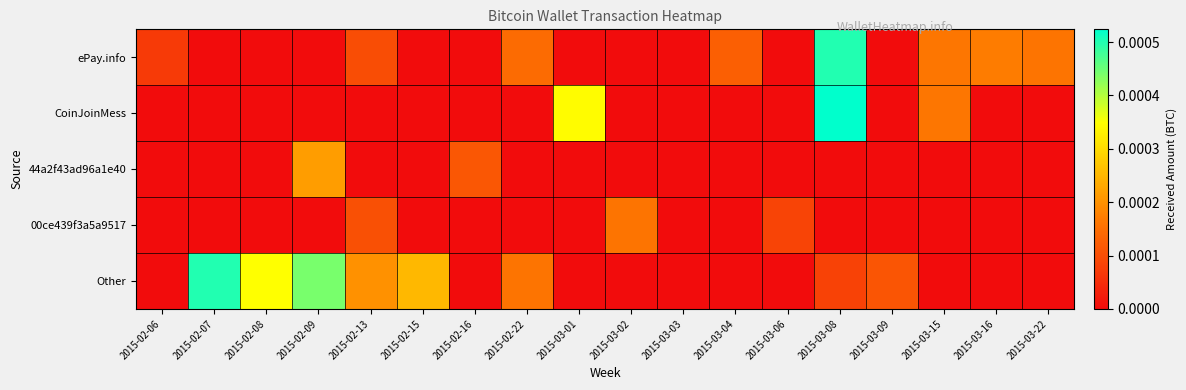

Reading left to right, what are all the values shown in this chart?

ePay.info: 2015-02-06=0.0	2015-02-07=0.0	2015-02-08=0.0	2015-02-09=0.0	2015-02-13=0.0	2015-02-15=0.0	2015-02-16=0.0	2015-02-22=0.0	2015-03-01=0.0	2015-03-02=0.0	2015-03-03=0.0	2015-03-04=0.0	2015-03-06=0.0	2015-03-08=0.0	2015-03-09=0.0	2015-03-15=0.0	2015-03-16=0.0	2015-03-22=0.0
CoinJoinMess: 2015-02-06=0.0	2015-02-07=0.0	2015-02-08=0.0	2015-02-09=0.0	2015-02-13=0.0	2015-02-15=0.0	2015-02-16=0.0	2015-02-22=0.0	2015-03-01=0.0	2015-03-02=0.0	2015-03-03=0.0	2015-03-04=0.0	2015-03-06=0.0	2015-03-08=0.0	2015-03-09=0.0	2015-03-15=0.0	2015-03-16=0.0	2015-03-22=0.0
44a2f43ad96a1e40: 2015-02-06=0.0	2015-02-07=0.0	2015-02-08=0.0	2015-02-09=0.0	2015-02-13=0.0	2015-02-15=0.0	2015-02-16=0.0	2015-02-22=0.0	2015-03-01=0.0	2015-03-02=0.0	2015-03-03=0.0	2015-03-04=0.0	2015-03-06=0.0	2015-03-08=0.0	2015-03-09=0.0	2015-03-15=0.0	2015-03-16=0.0	2015-03-22=0.0
00ce439f3a5a9517: 2015-02-06=0.0	2015-02-07=0.0	2015-02-08=0.0	2015-02-09=0.0	2015-02-13=0.0	2015-02-15=0.0	2015-02-16=0.0	2015-02-22=0.0	2015-03-01=0.0	2015-03-02=0.0	2015-03-03=0.0	2015-03-04=0.0	2015-03-06=0.0	2015-03-08=0.0	2015-03-09=0.0	2015-03-15=0.0	2015-03-16=0.0	2015-03-22=0.0
Other: 2015-02-06=0.0	2015-02-07=0.0	2015-02-08=0.0	2015-02-09=0.0	2015-02-13=0.0	2015-02-15=0.0	2015-02-16=0.0	2015-02-22=0.0	2015-03-01=0.0	2015-03-02=0.0	2015-03-03=0.0	2015-03-04=0.0	2015-03-06=0.0	2015-03-08=0.0	2015-03-09=0.0	2015-03-15=0.0	2015-03-16=0.0	2015-03-22=0.0